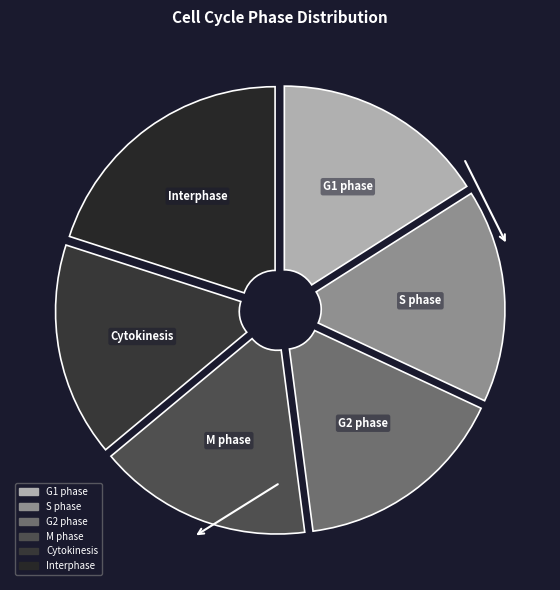

How many segments does this pie chart have?

6